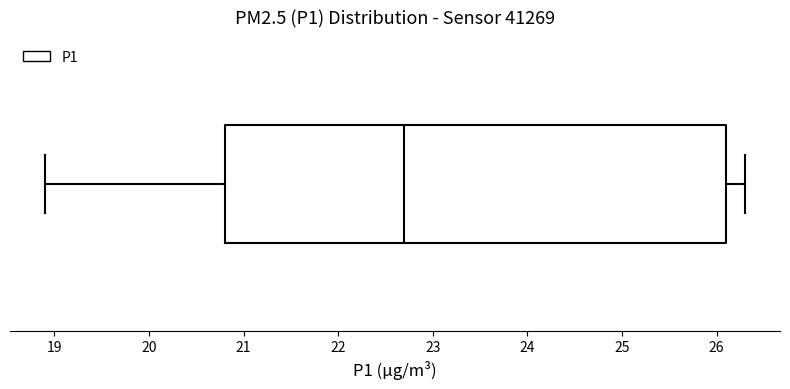

Read this box plot against the x-axis: the position of the median line, the range covered by the box, and the ends of both whiskers. The values are not printed on the chart, so give them approximately, as read against the axis.

median 22.7, box 20.8 to 26.1, whiskers 18.9 to 26.3